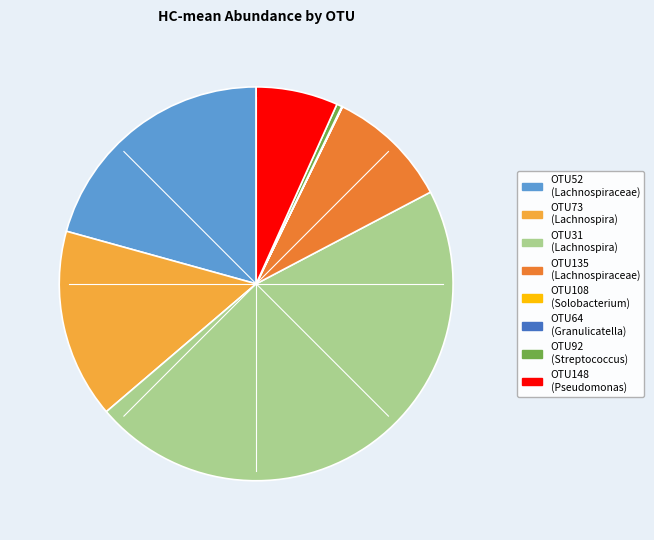

Does any single category account for the majority?

No